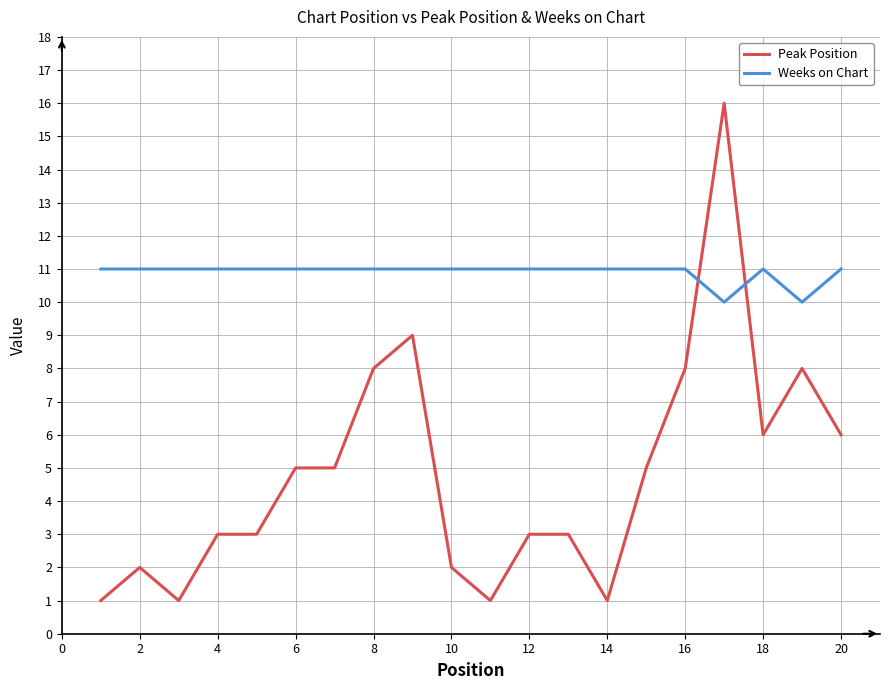

What is the difference between the second highest and minimum values in the Peak Position series?

8